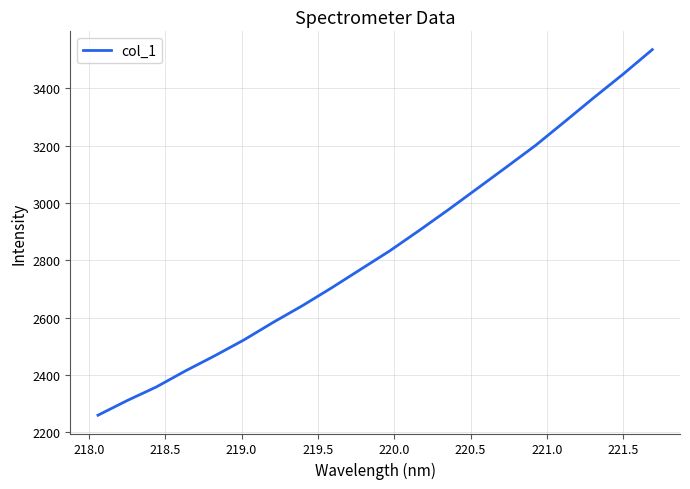

Does the chart display data point markers on the line(s)?

No